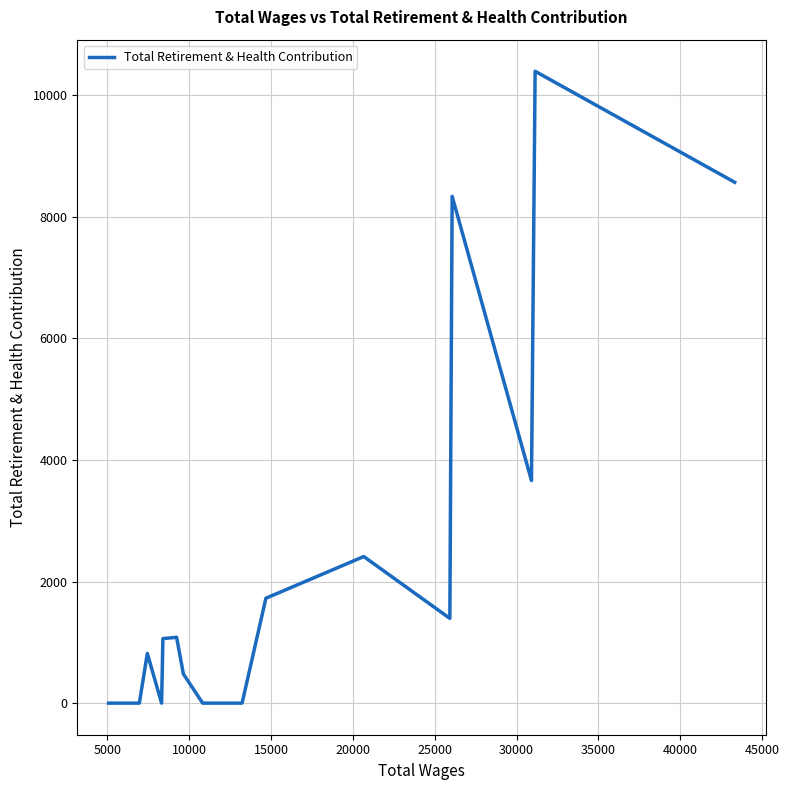

How many distinct data groups are displayed?

1